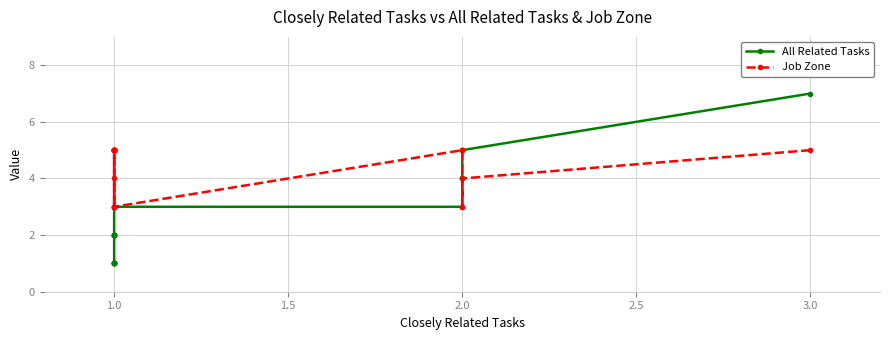

Where is All Related Tasks nearest to the value 4?

2.0